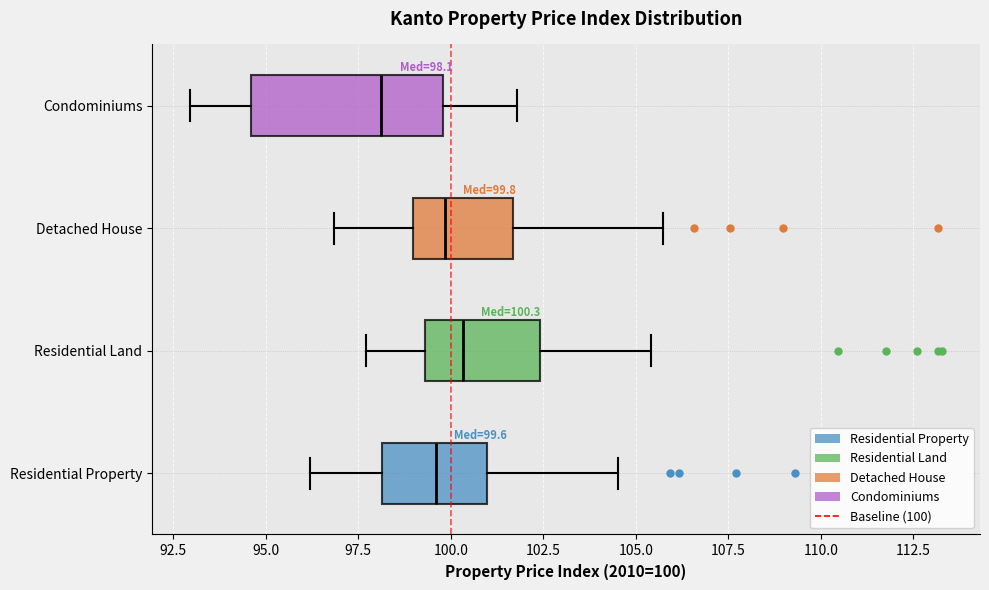

Comparing the boxes themselves (not the whiskers), which one is the widest?

Condominiums